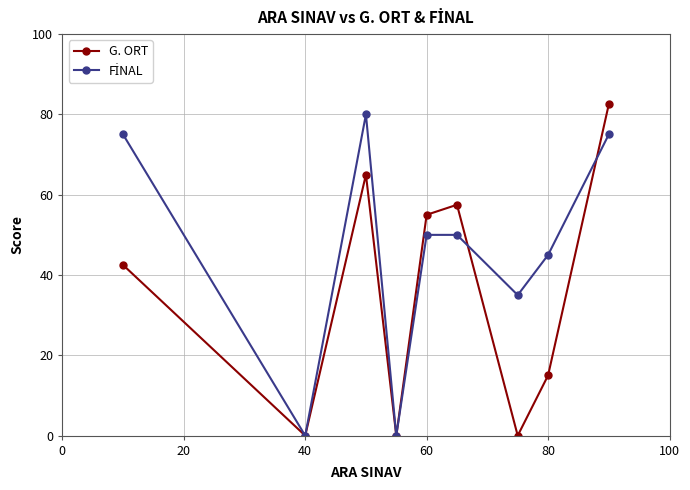

What is the difference between the maximum and minimum values in the G. ORT series?

82.5